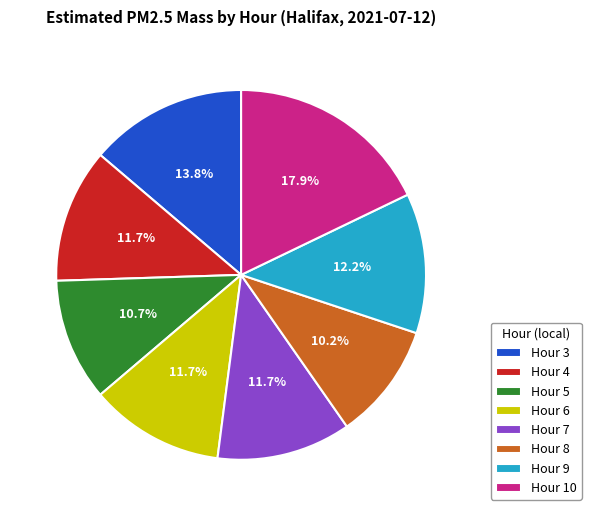

How many segments does this pie chart have?

8